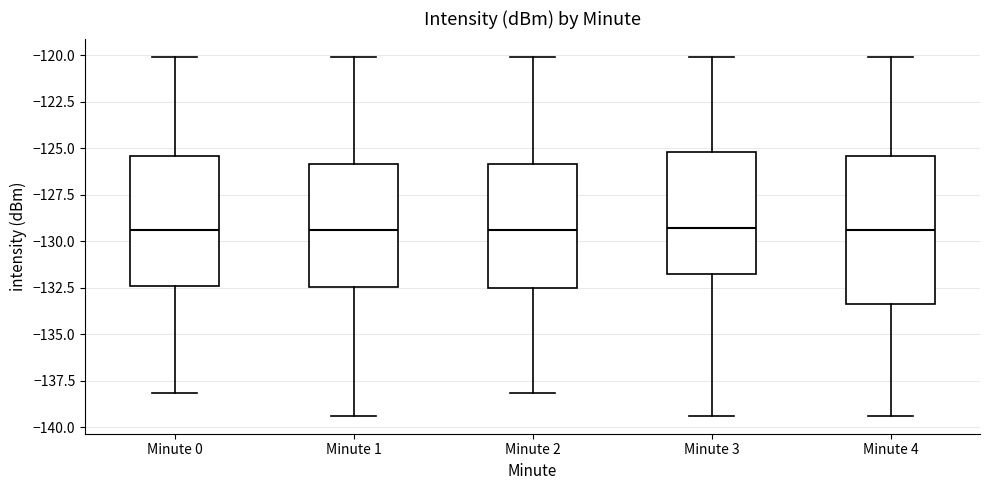

Comparing the boxes themselves (not the whiskers), which one is the tallest?

Minute 4